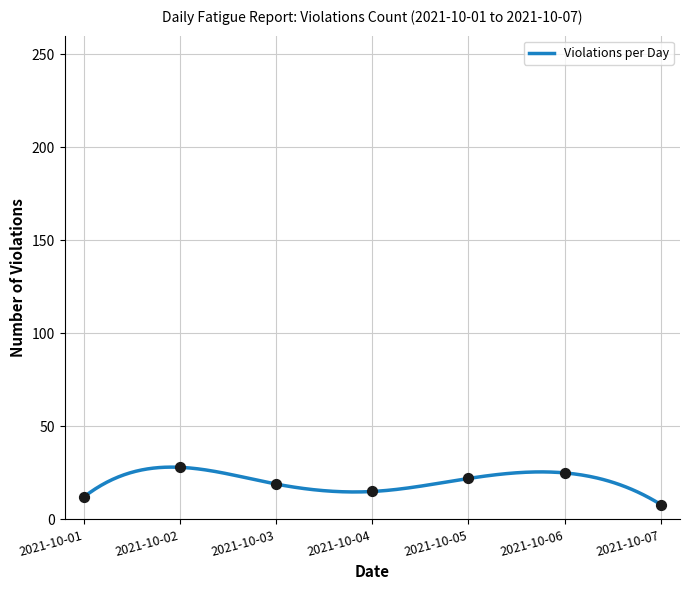

Which has a higher value, 2021-10-03 or 2021-10-05?

2021-10-05